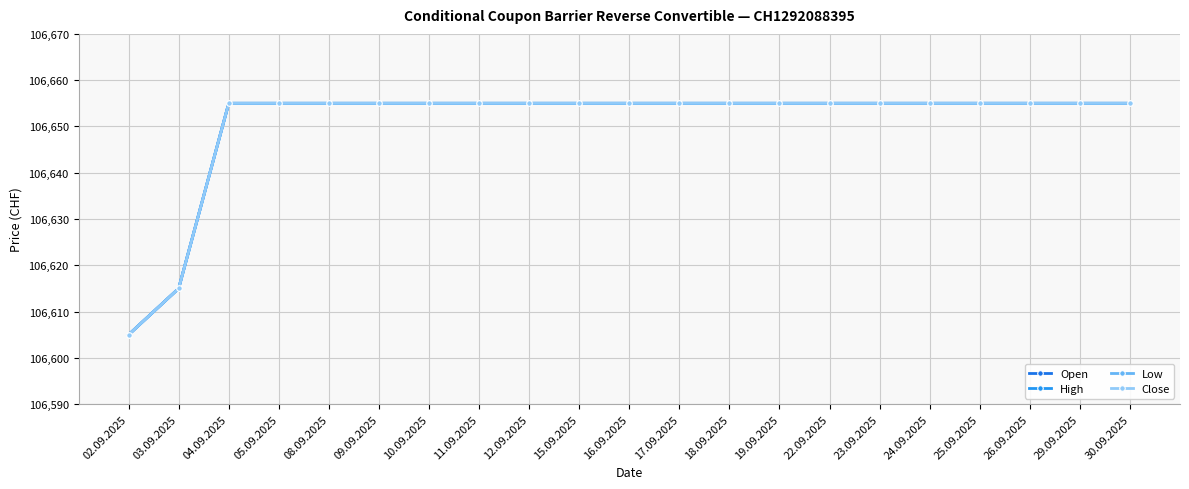

Rank the series by their maximum value, from highest to lowest.

Open, High, Low, Close